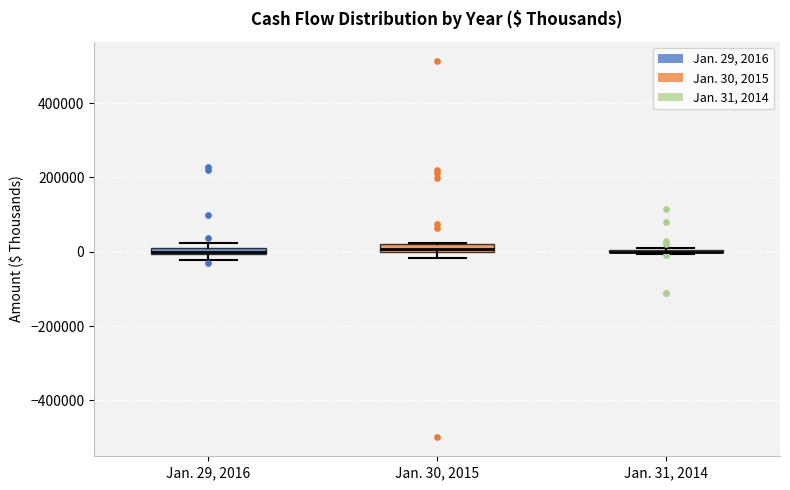

Where is the lower edge of the box for Jan. 29, 2016 on the y-axis? The values are not printed on the chart, so give them approximately, as read against the axis.

0